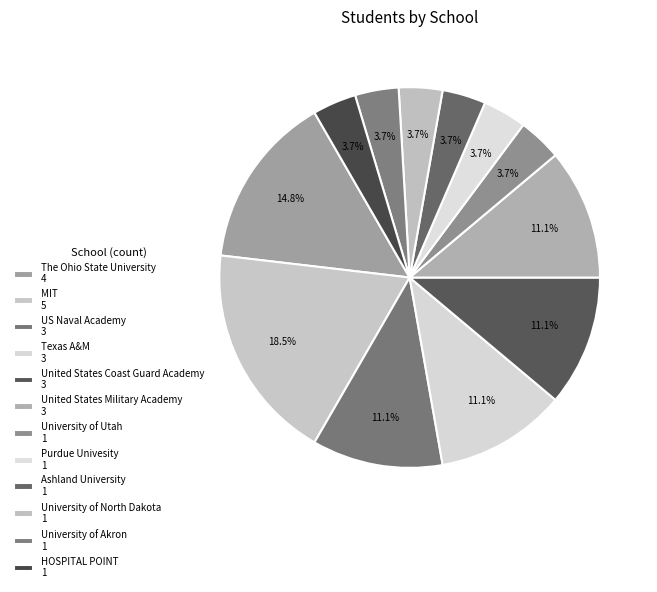

Which category has the smallest portion of the pie?

University of Utah